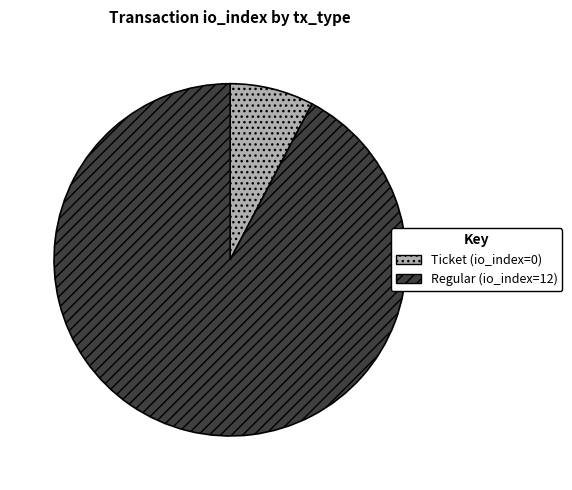

Do Regular (io_index=12) and Ticket (io_index=0) together represent more than half of the pie?

Yes